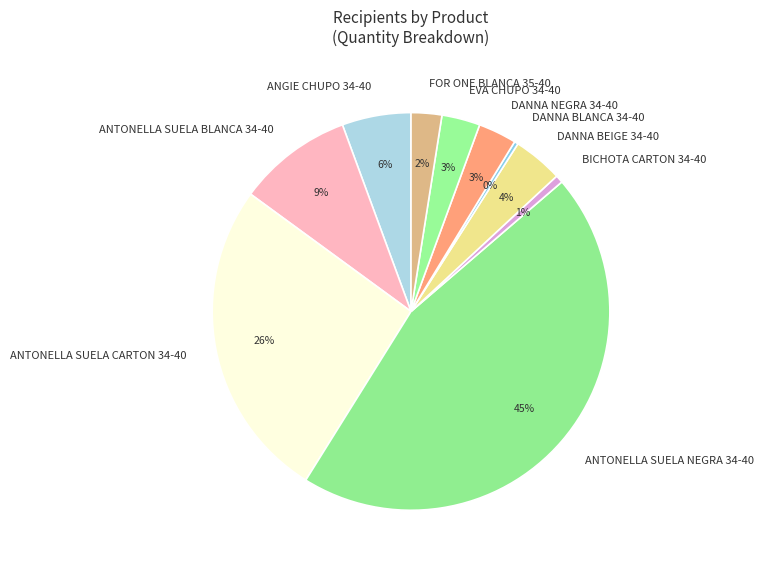

How many segments does this pie chart have?

10